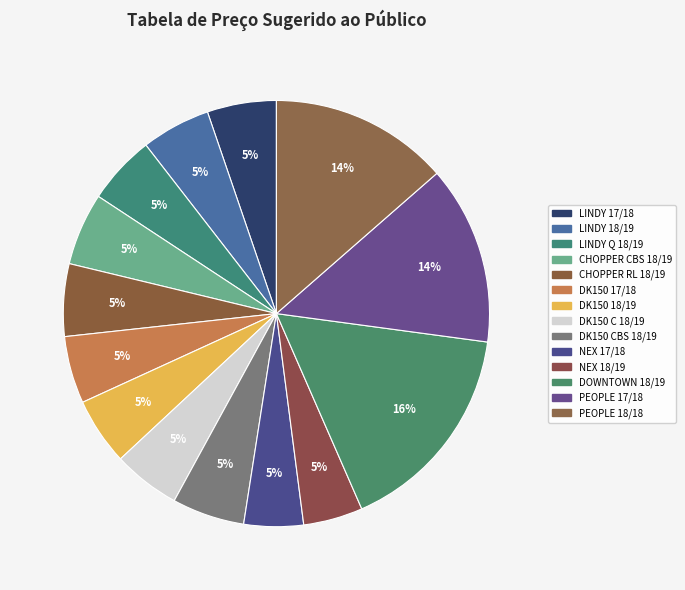

Is there any slice that represents more than half of the pie?

No